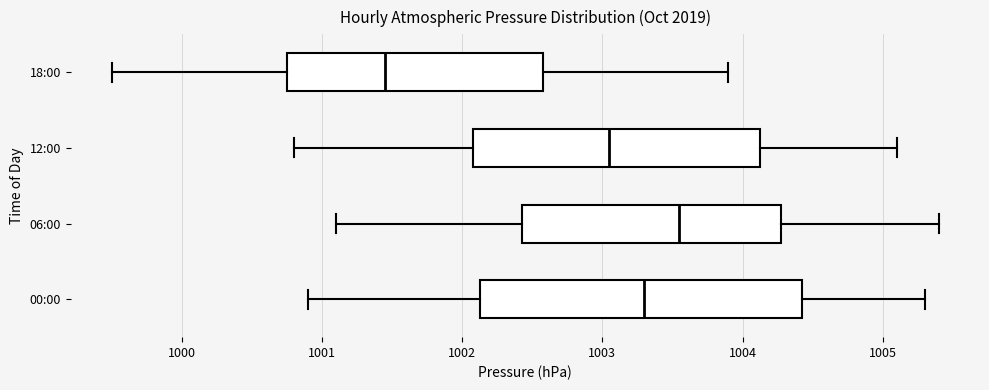

Comparing the boxes themselves (not the whiskers), which one is the widest?

00:00